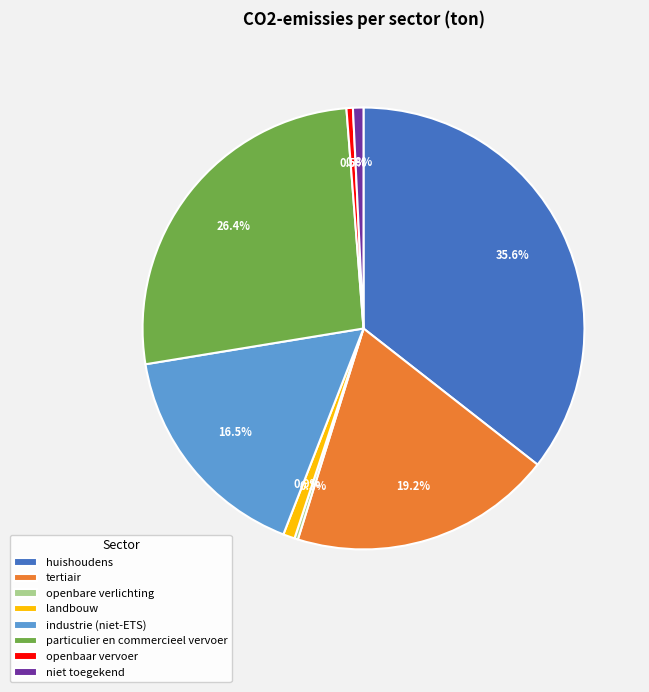

What is the largest slice in the pie chart?

huishoudens